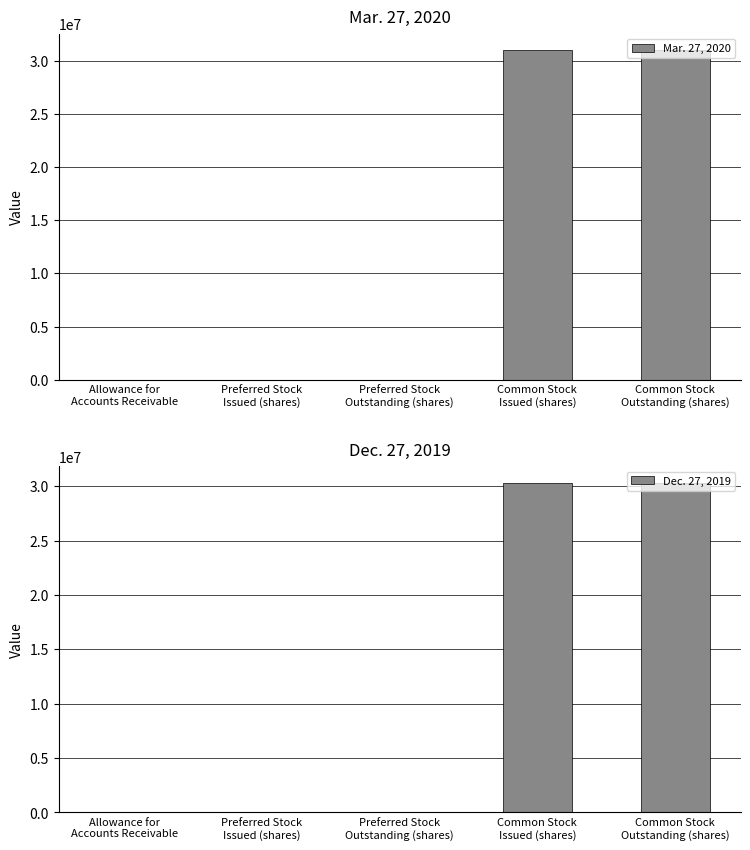

What is the label of the 2nd bar from the left?

Preferred Stock
Issued (shares)